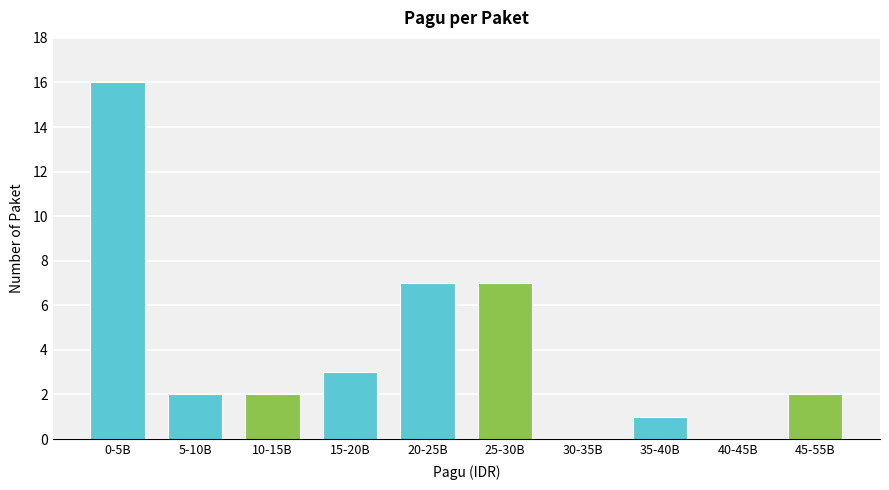

Reading right to left, list all the values displayed in this chart.

45-55B=2	40-45B=0	35-40B=1	30-35B=0	25-30B=7	20-25B=7	15-20B=3	10-15B=2	5-10B=2	0-5B=16